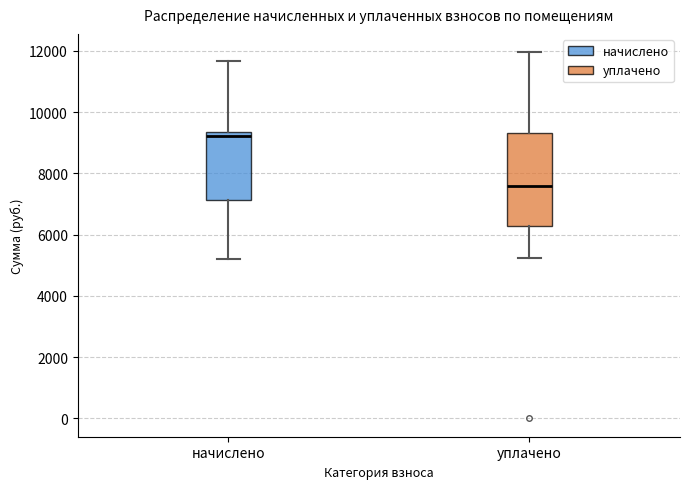

Which box is the tallest, from its lower edge to its upper edge?

уплачено